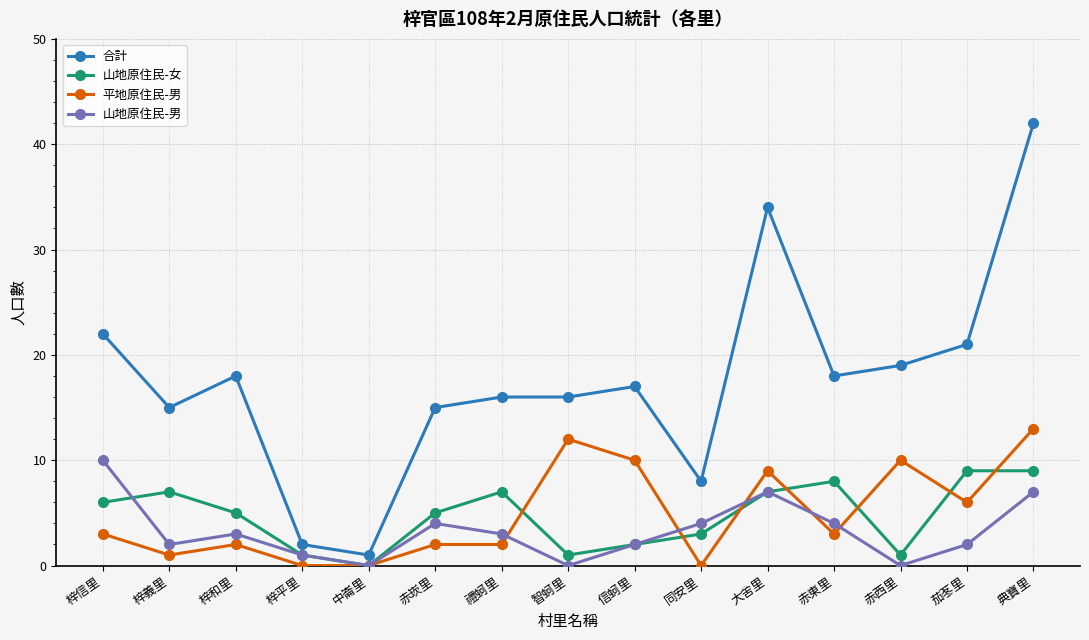

What is the difference between the second highest and minimum values in the 平地原住民-男 series?

12